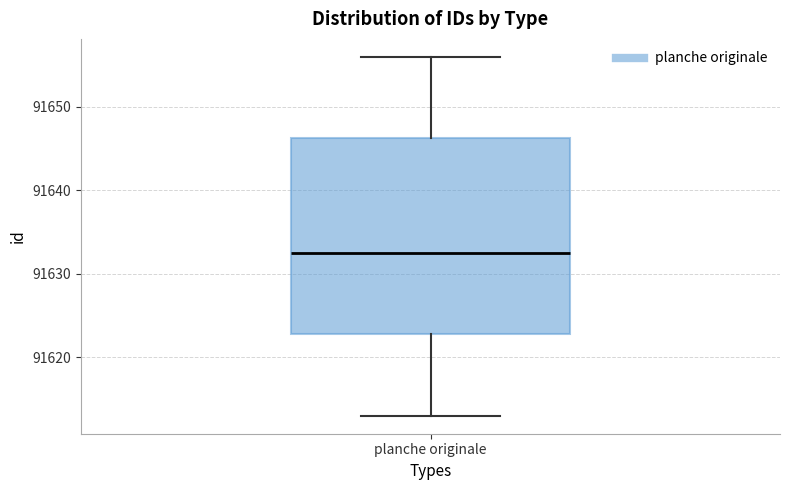

Where does the median line of the box for planche originale sit on the y-axis? The values are not printed on the chart, so give them approximately, as read against the axis.

91633